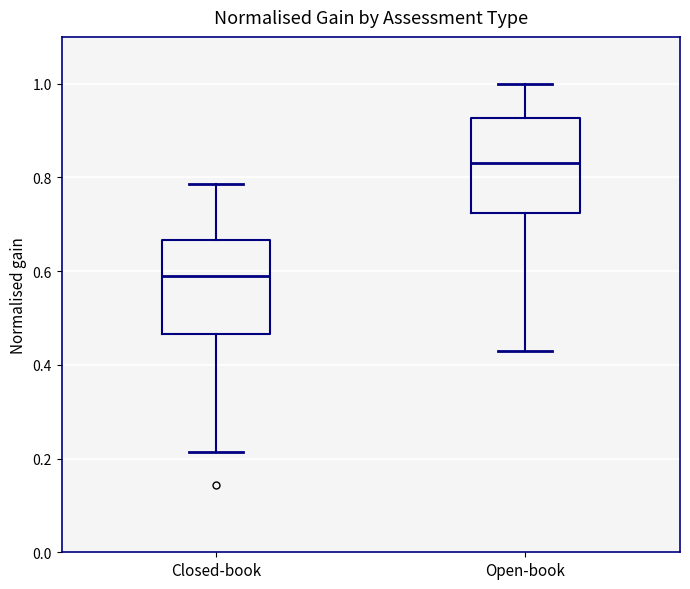

Where does the median line of the box for Closed-book sit on the y-axis? The values are not printed on the chart, so give them approximately, as read against the axis.

0.60